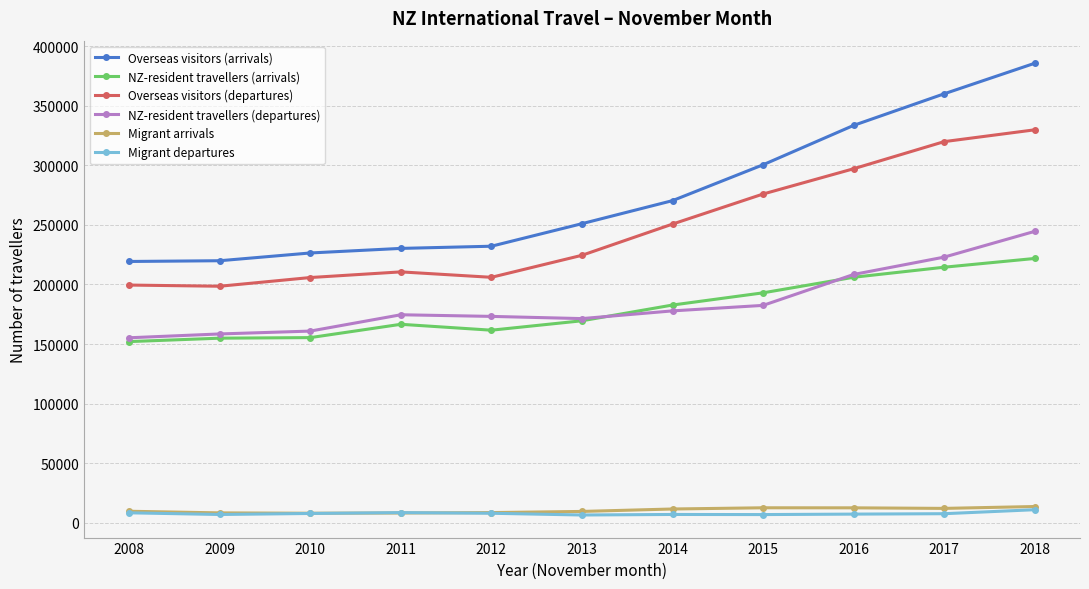

Which category has the highest value in the Overseas visitors (departures) series?

2018